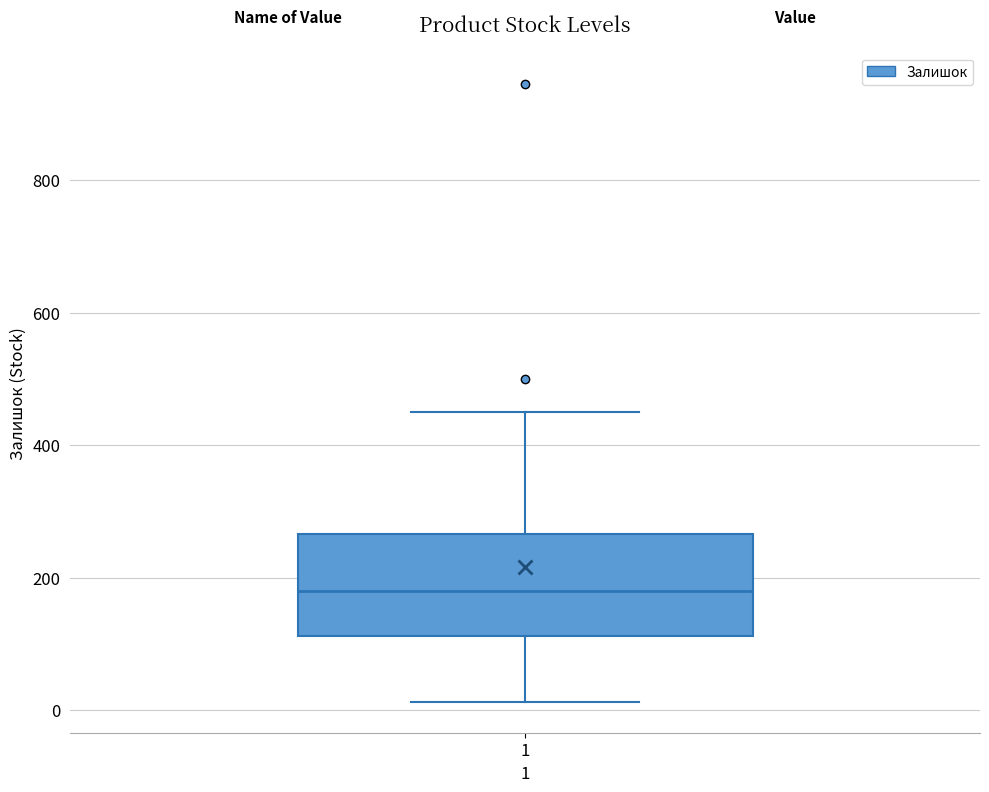

Where does the median line of the box at x = 1 sit on the y-axis? The values are not printed on the chart, so give them approximately, as read against the axis.

180